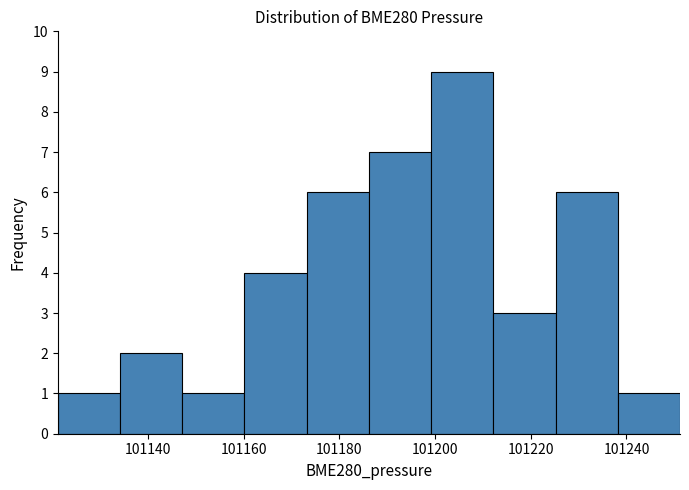

Reading left to right, transcribe this chart: for each bar, give the range it covers on the x-axis and its height. Neither the bar edges nor the heights are printed on the chart, so give them approximately, as read against the axes.

101122 to 101134: 1
101134 to 101148: 2
101148 to 101160: 1
101160 to 101174: 4
101174 to 101186: 6
101186 to 101200: 7
101200 to 101212: 9
101212 to 101226: 3
101226 to 101238: 6
101238 to 101252: 1